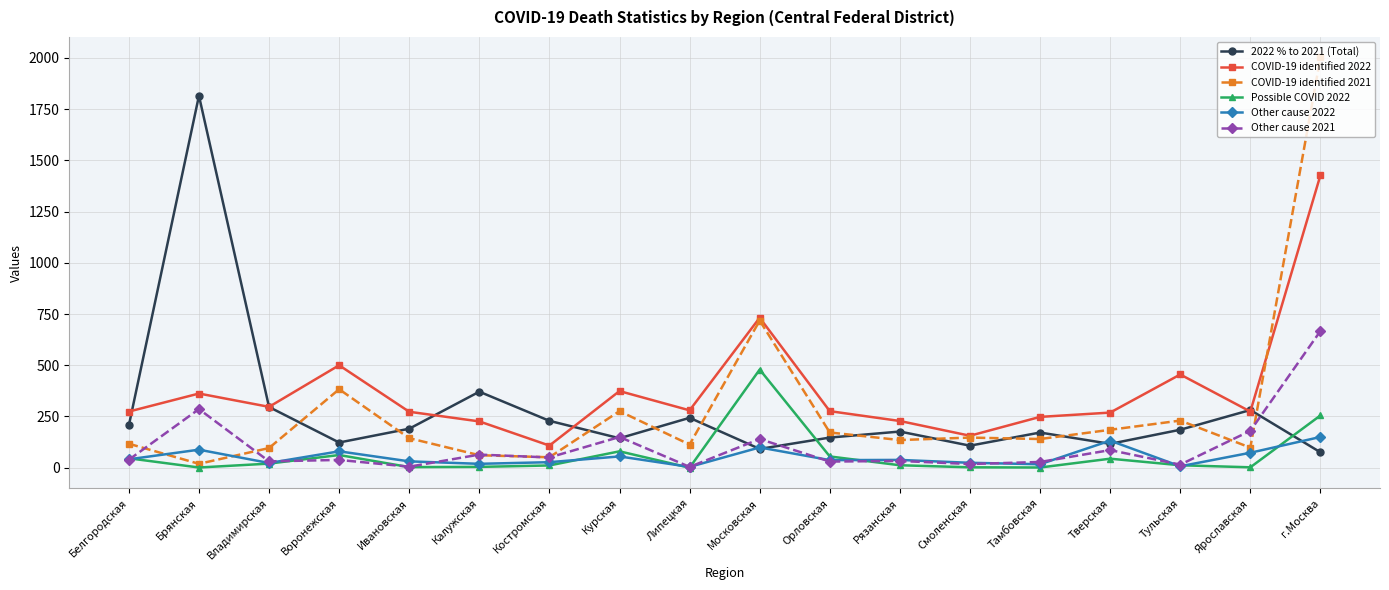

True or false: COVID-19 identified 2021 and Possible COVID 2022 intersect in this chart.

False